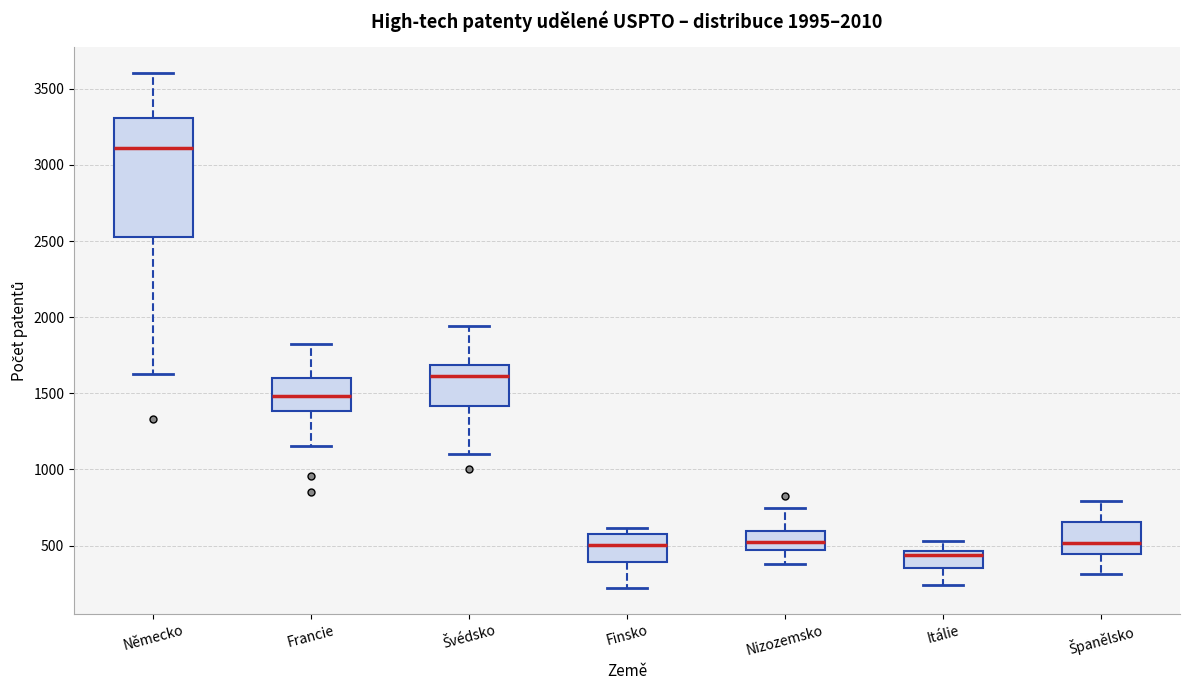

Which box's median line is the highest?

Německo